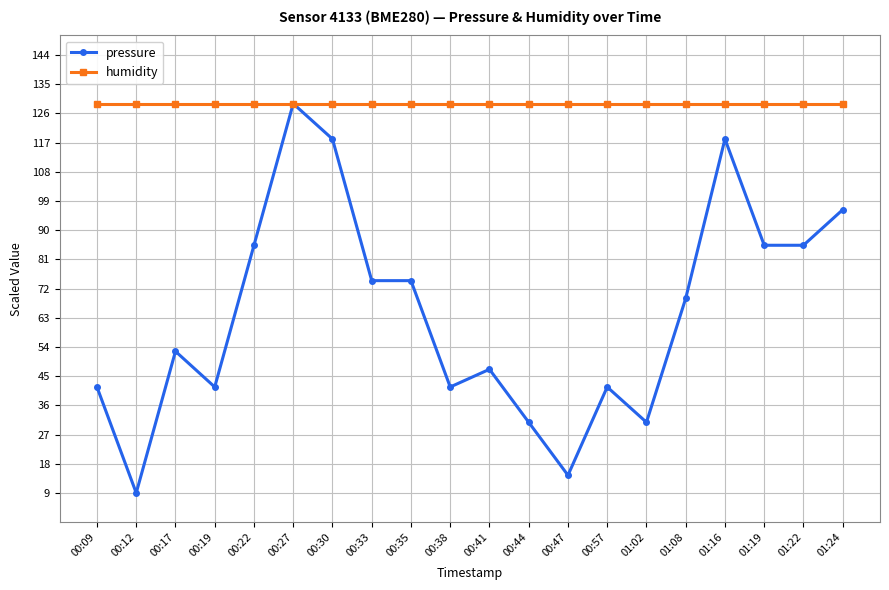

Is this an area chart (filled region under the line)?

No